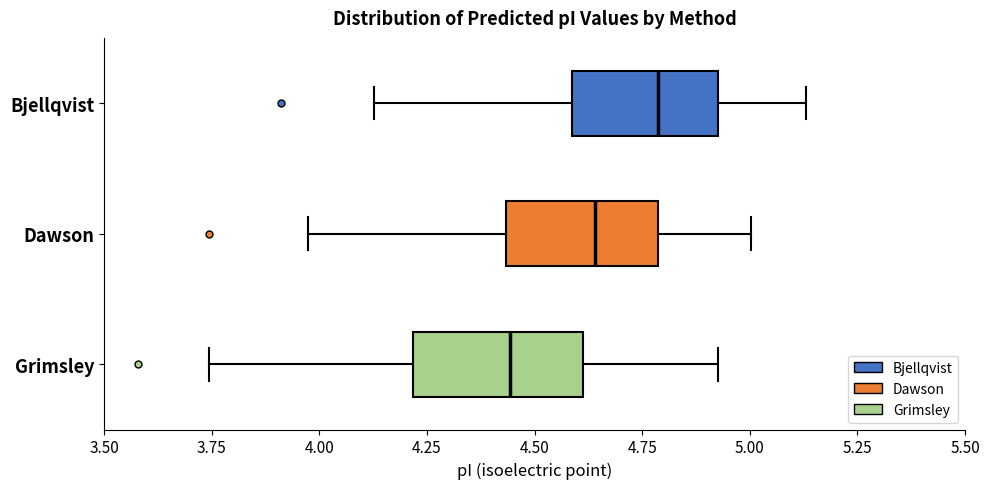

Which box's median line is the furthest to the right?

Bjellqvist